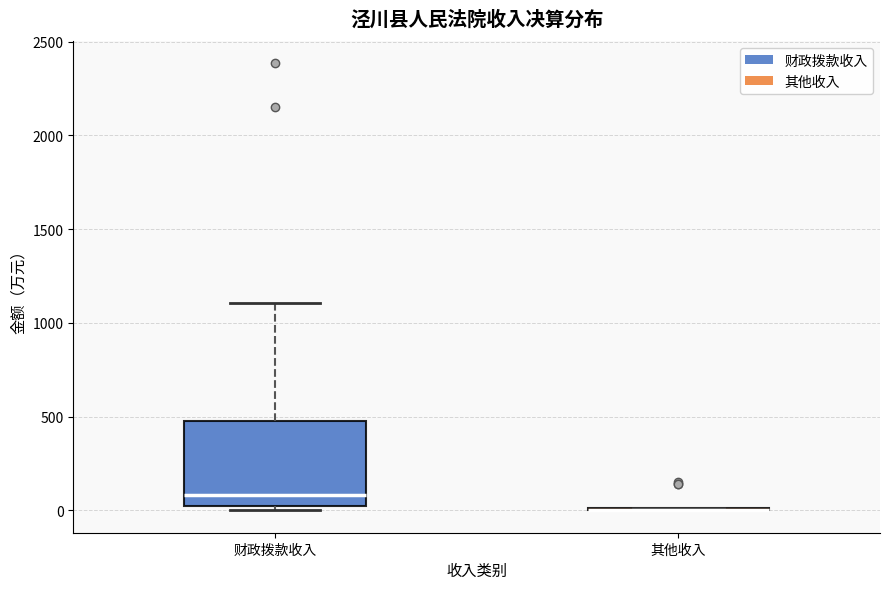

Reading left to right, read every box against the y-axis: the position of its median line, the range the box covers, and the ends of its whiskers. The values are not printed on the chart, so give them approximately, as read against the axis.

财政拨款收入: median 100, box 0 to 500, whiskers 0 (just below the box's lower edge) to 1100
其他收入: box collapsed to a line at 0, whiskers 0 to 0